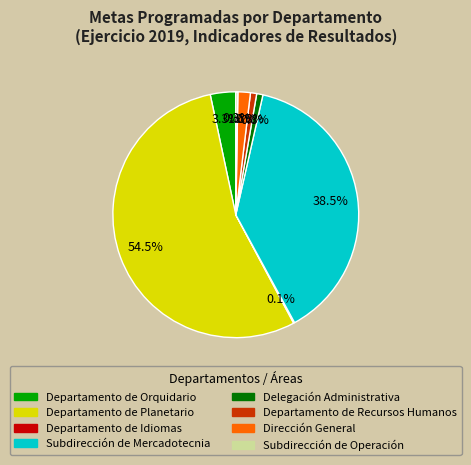

Which slice is the largest?

Departamento de Planetario